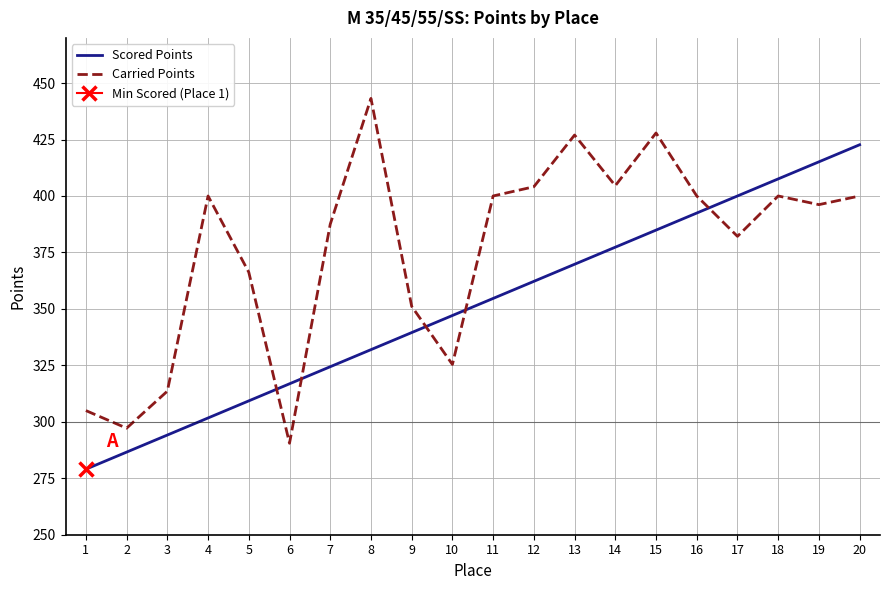

Which series has the largest total across all categories?

Carried Points